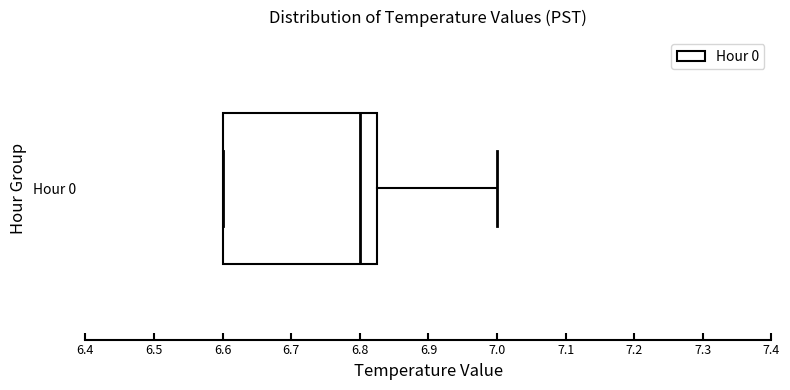

Transcribe this box plot: give where the median line is, the range the box spans, and where the two whiskers end, as read against the x-axis. The values are not printed on the chart, so give them approximately, as read against the axis.

median 6.80, box 6.60 to 6.83, whiskers 6.60 to 7.00